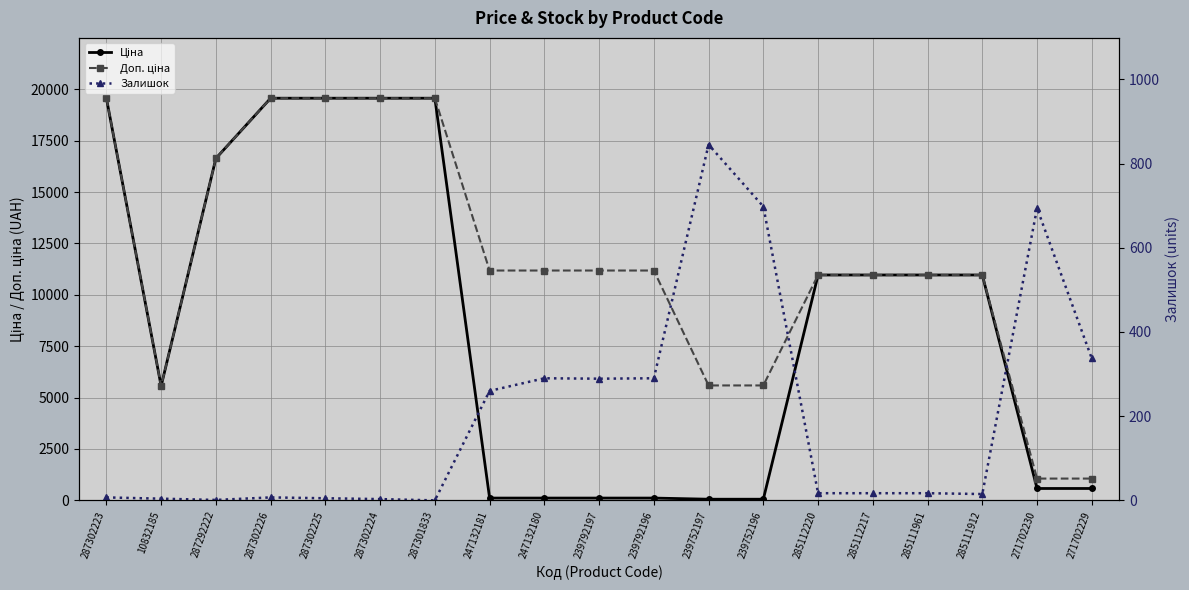

What position from the left is 287301833?

7